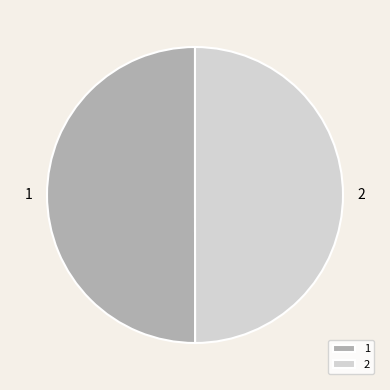

What is the ratio of the value at 2 to the value at 1?

1.0